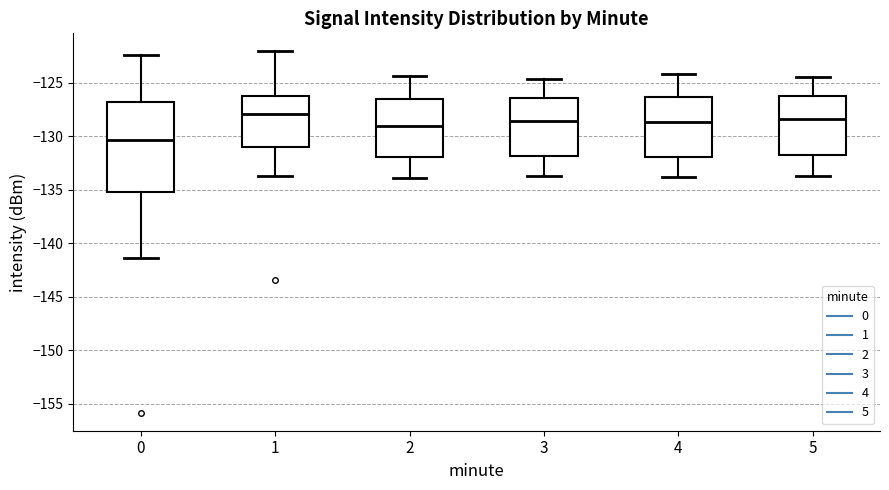

Which box is the tallest, from its lower edge to its upper edge?

0